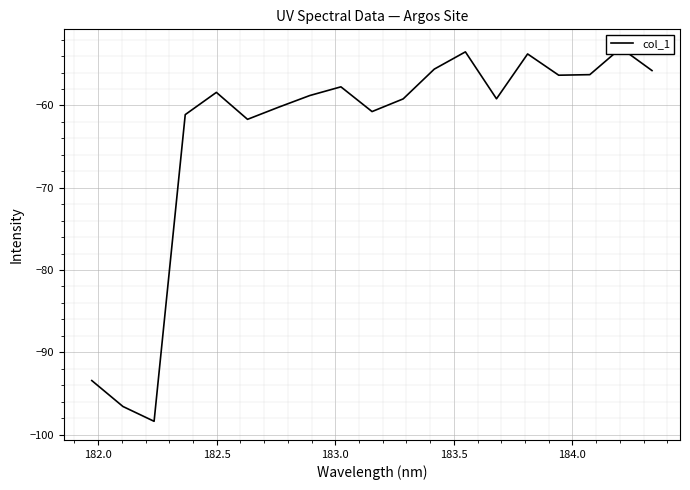

Is it true that the value at 8 is -36.8?

False